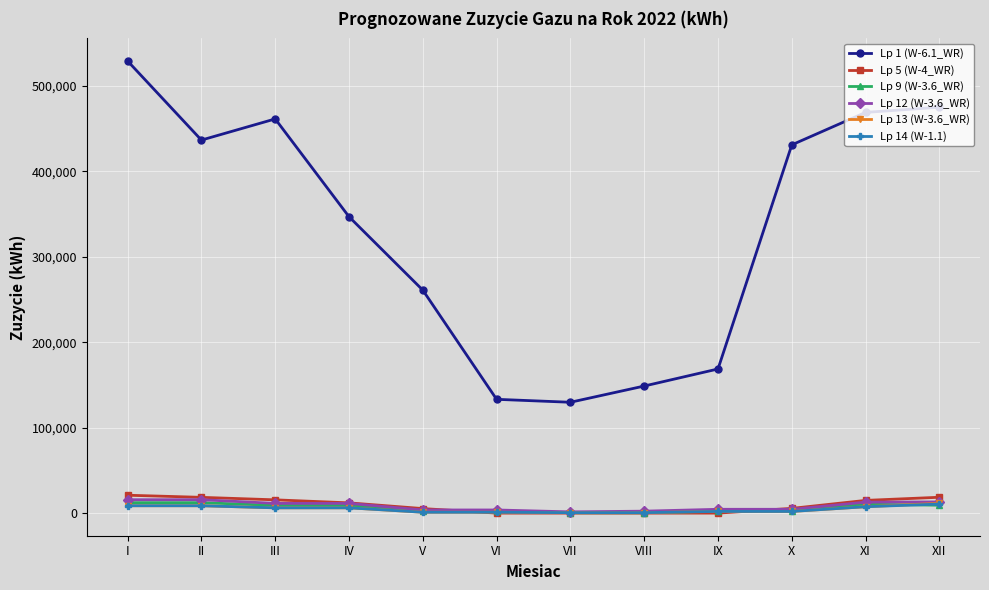

How many lines are shown in the chart?

6